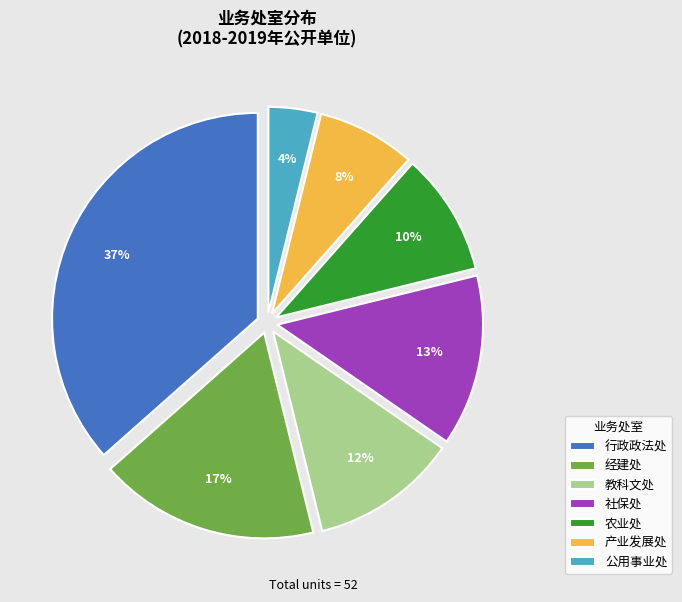

To the nearest percent, what percentage of the pie is 教科文处?

12%